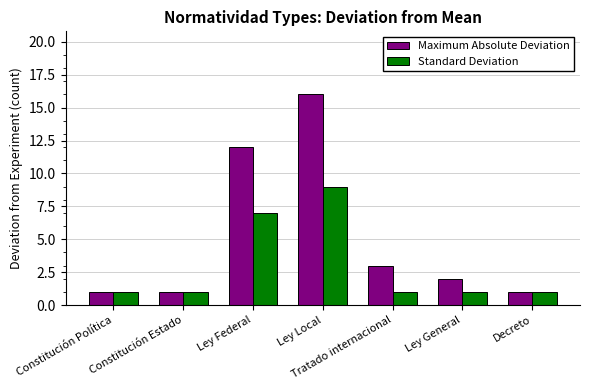

How many series are shown in this chart?

2